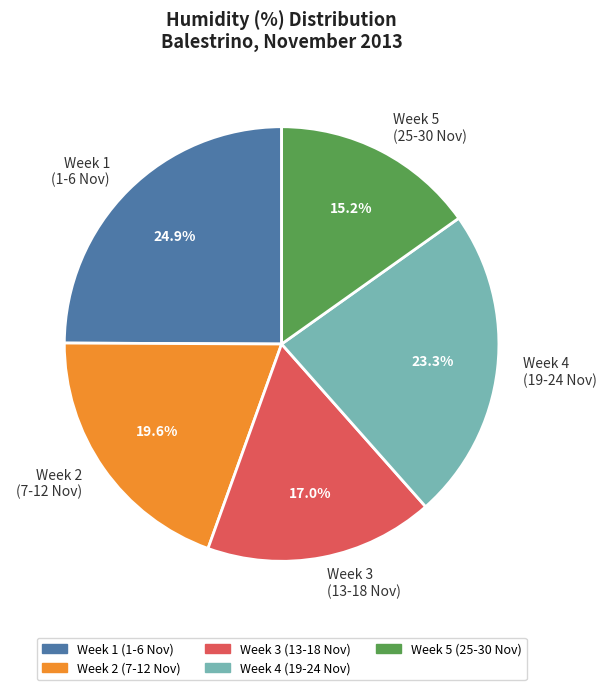

What is the ratio of the value at Week 1 (1-6 Nov) to the value at Week 4 (19-24 Nov)?

1.1